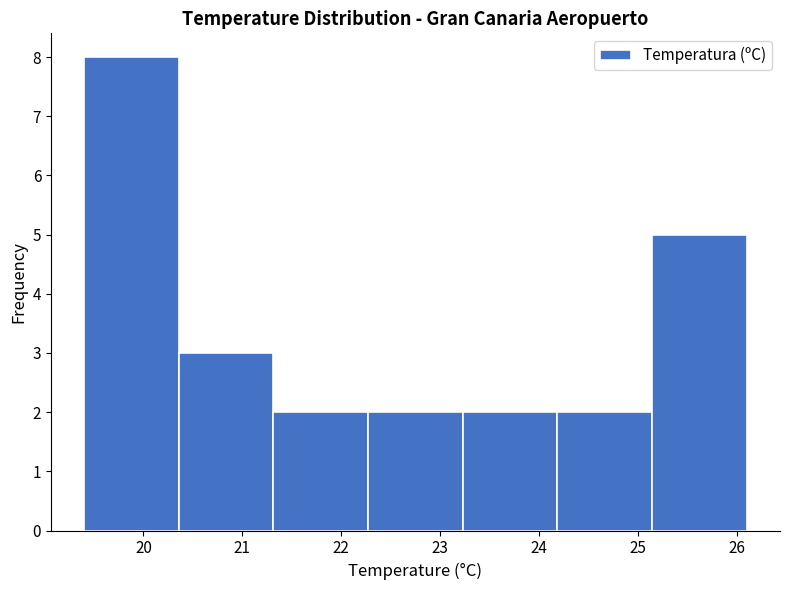

What is the height of the bar covering 21.3 to 22.3 on the x-axis? Neither the bar edges nor the heights are printed on the chart, so give them approximately, as read against the axes.

2